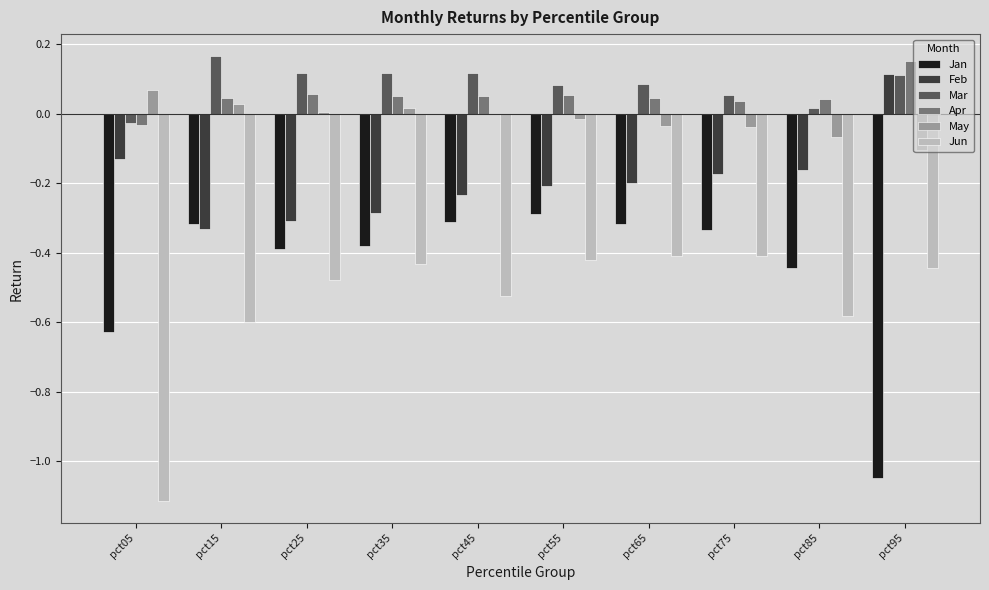

Which label corresponds to the largest value in the chart?

pct15